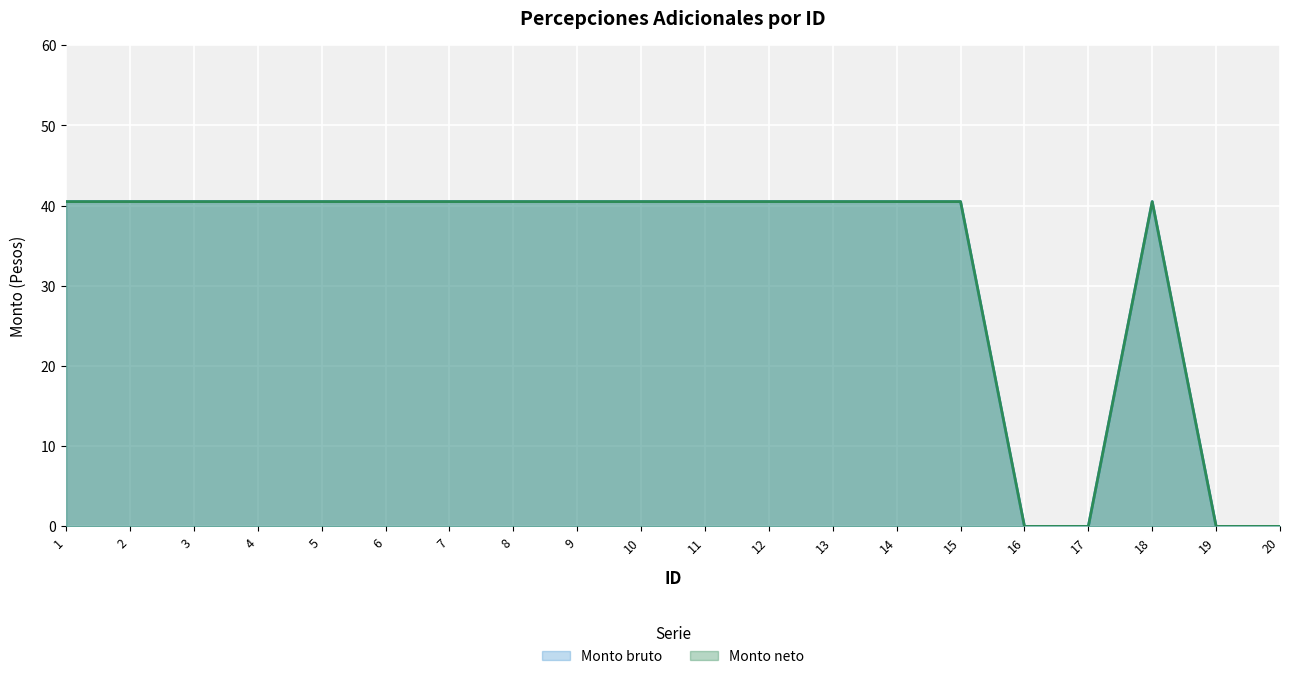

What is the total value across all series at 11?

81.0